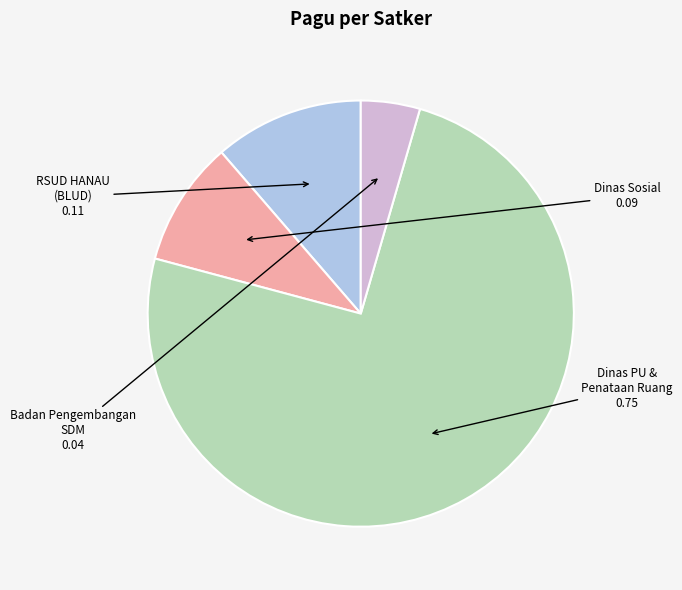

What is the smallest slice in the pie chart?

Badan Pengembangan SDM